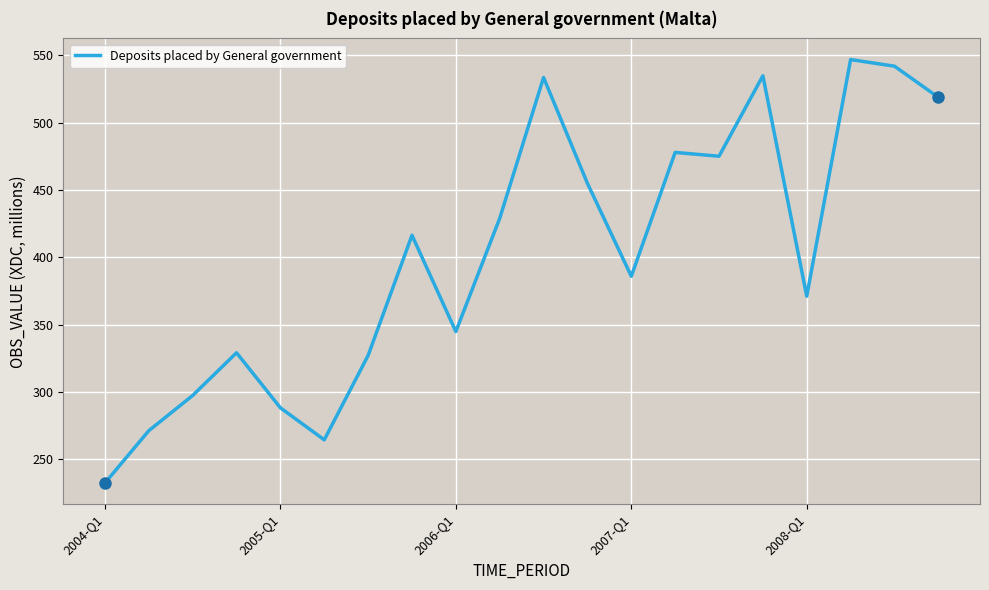

What is the average value?

402.0